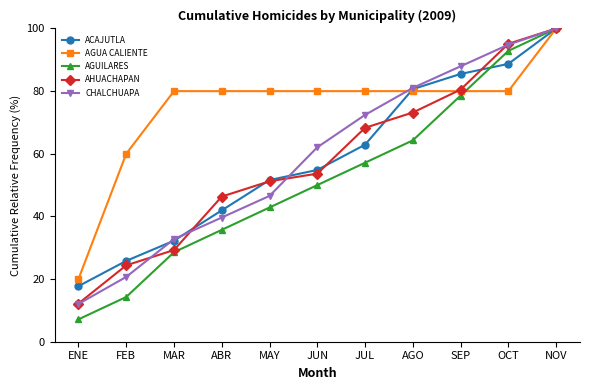

The value of CHALCHUAPA at OCT is 94.8. True or false?

True